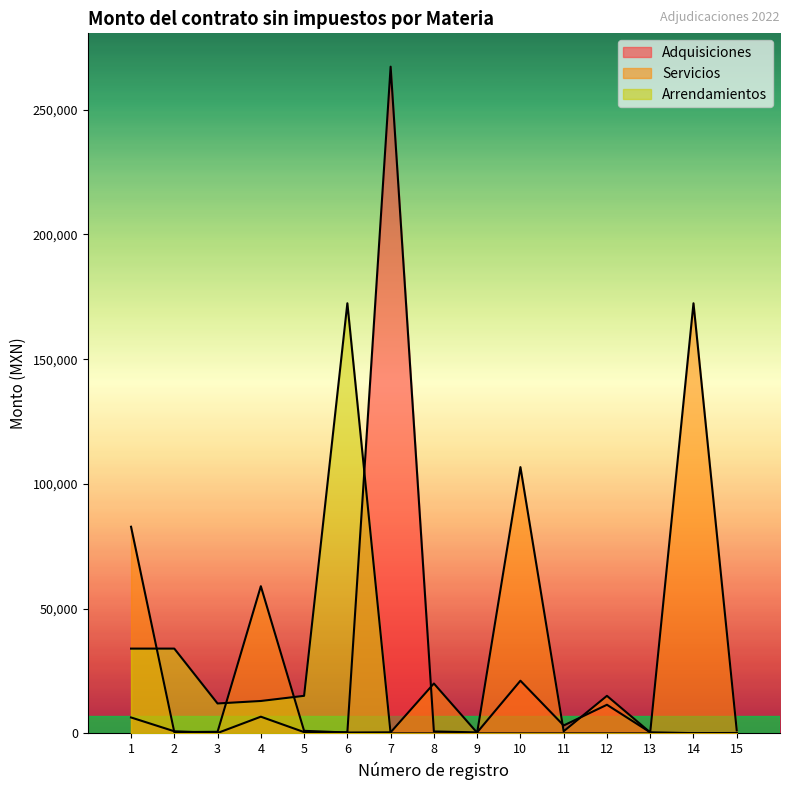

The Adquisiciones series shows 900.0 at 5. True or false?

False